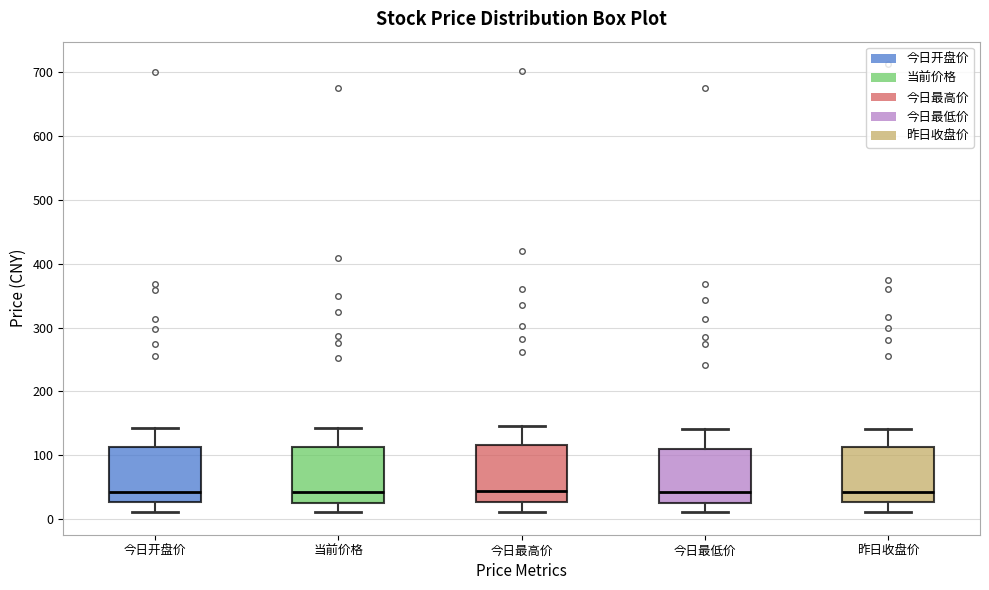

Reading left to right, read every box against the y-axis: the position of its median line, the range the box covers, and the ends of its whiskers. The values are not printed on the chart, so give them approximately, as read against the axis.

今日开盘价: median 40, box 30 to 110, whiskers 10 to 140
当前价格: median 40, box 30 to 110, whiskers 10 to 140
今日最高价: median 40, box 30 to 120, whiskers 10 to 150
今日最低价: median 40, box 30 to 110, whiskers 10 to 140
昨日收盘价: median 40, box 30 to 110, whiskers 10 to 140